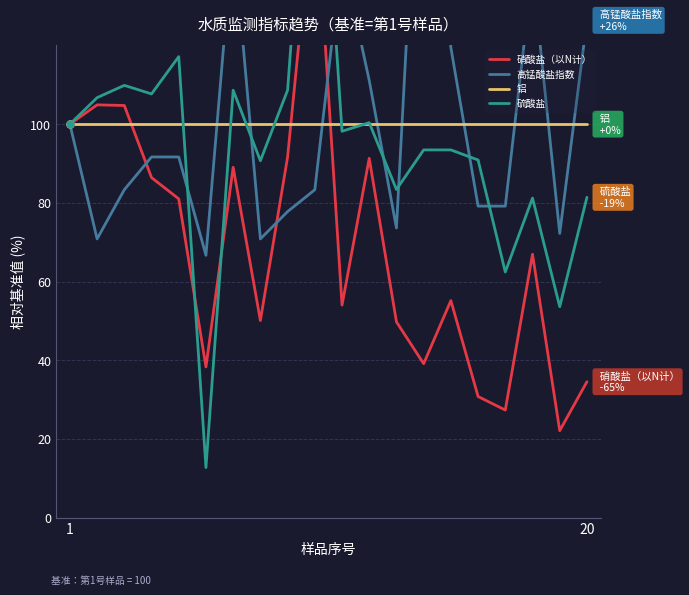

What is the spread (max minus min) of values at 15?

69.2